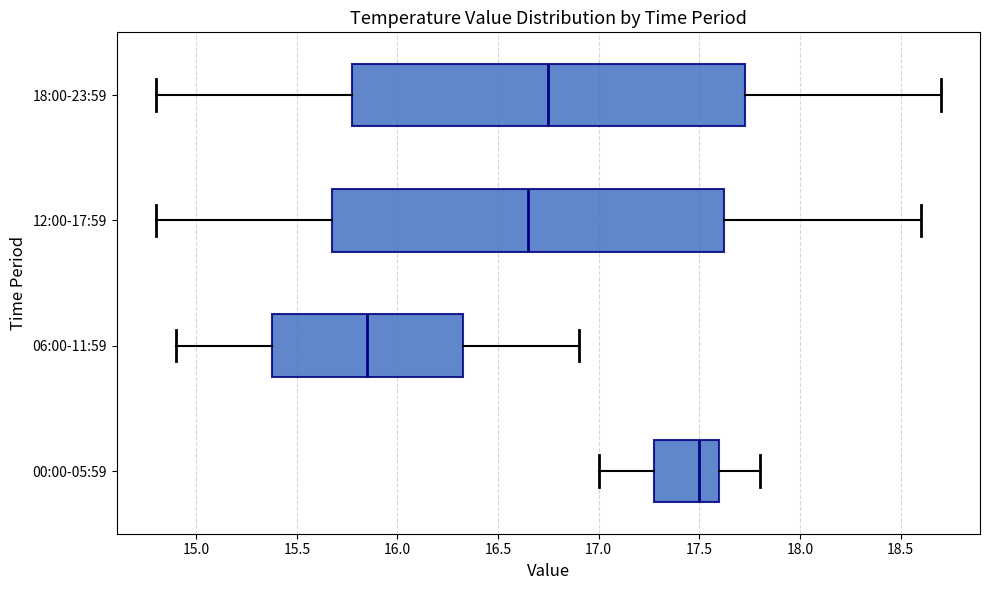

Reading bottom to top, transcribe this box plot: for each box, give where its median line is, the range the box spans, and where its two whiskers end, as read against the x-axis. The values are not printed on the chart, so give them approximately, as read against the axis.

00:00-05:59: median 17.50, box 17.30 to 17.60, whiskers 17.00 to 17.80
06:00-11:59: median 15.85, box 15.40 to 16.35, whiskers 14.90 to 16.90
12:00-17:59: median 16.65, box 15.70 to 17.65, whiskers 14.80 to 18.60
18:00-23:59: median 16.75, box 15.80 to 17.75, whiskers 14.80 to 18.70